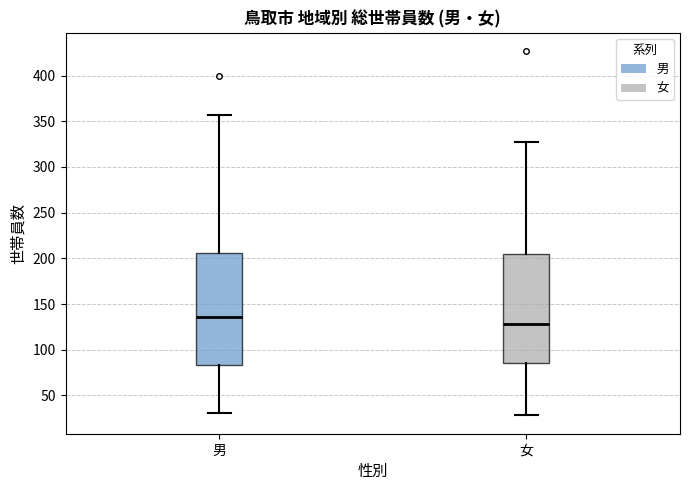

Reading left to right, read every box against the y-axis: the position of its median line, the range the box covers, and the ends of its whiskers. The values are not printed on the chart, so give them approximately, as read against the axis.

男: median 135, box 85 to 205, whiskers 30 to 355
女: median 130, box 85 to 205, whiskers 30 to 325